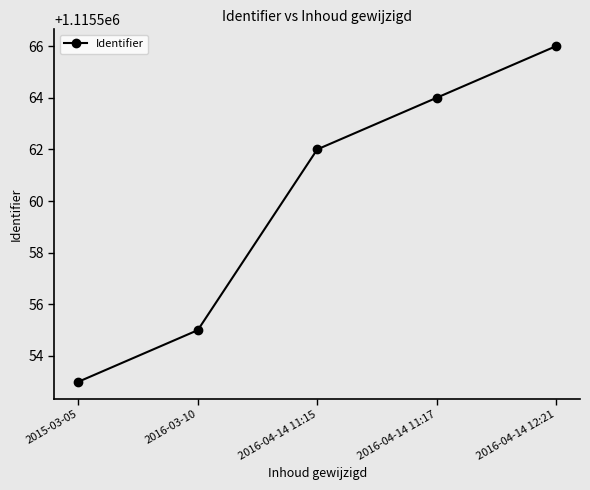

What is the sum of all values?

5577800